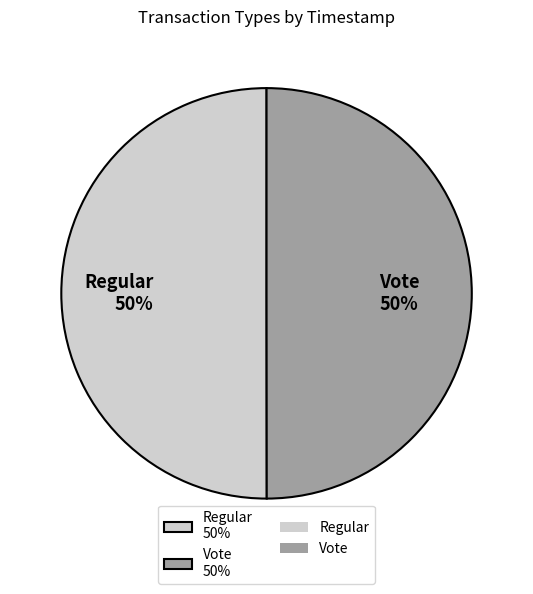

How many slices are in this pie chart?

2